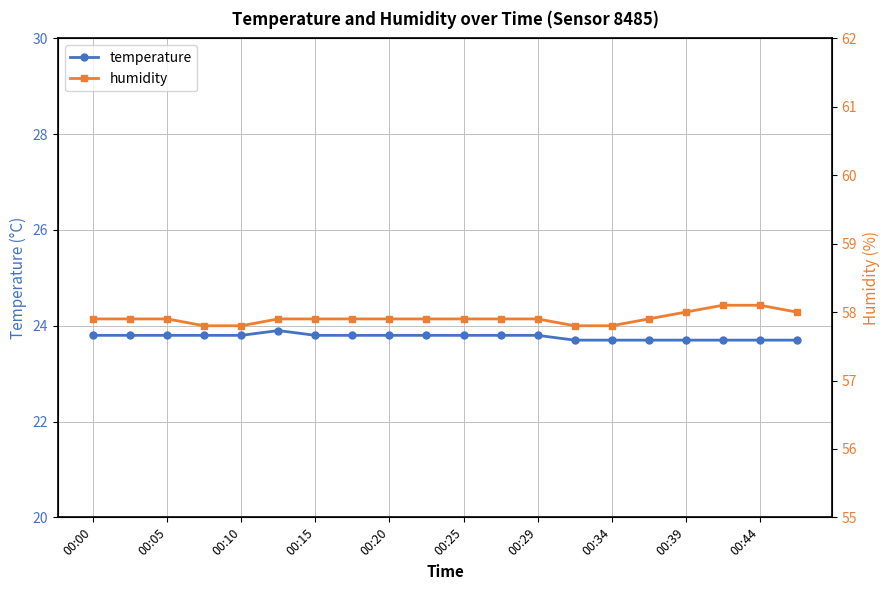

The value of temperature at 00:34 is 23.7. True or false?

True